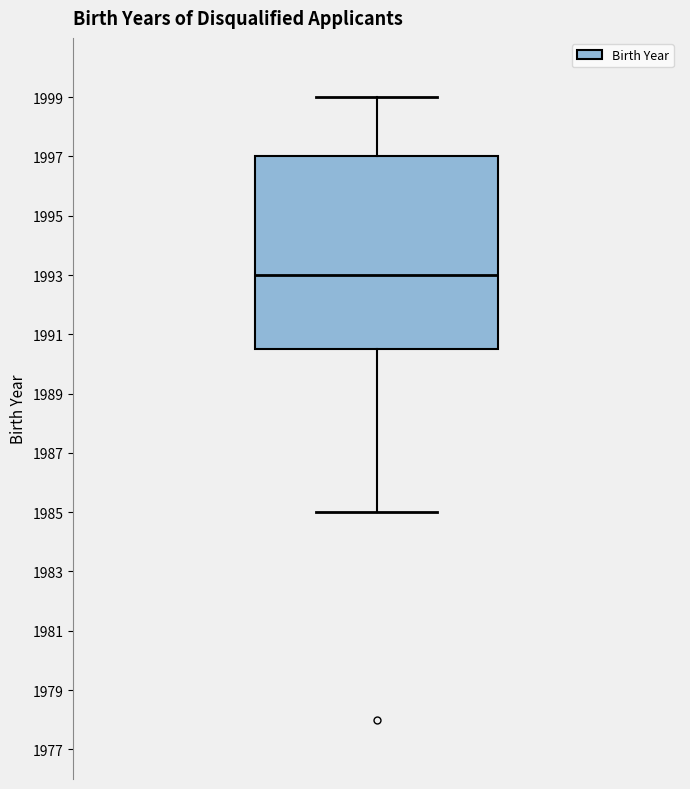

Where does the upper whisker of the box end on the y-axis? The values are not printed on the chart, so give them approximately, as read against the axis.

1999.0